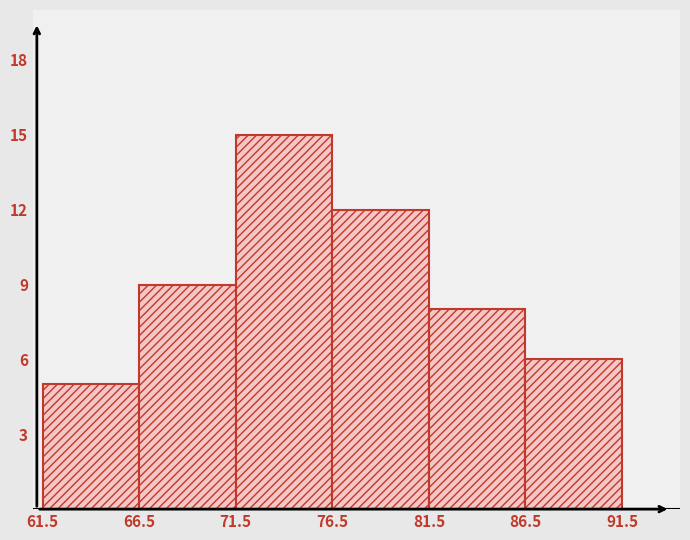

Reading left to right, list every bar in this chart as the range it spans on the x-axis followed by its height. The values are not printed on the chart, so give them approximately, as read against the axis.

61.5 to 66.5: 5
66.5 to 71.5: 9
71.5 to 76.5: 15
76.5 to 81.5: 12
81.5 to 86.5: 8
86.5 to 91.5: 6